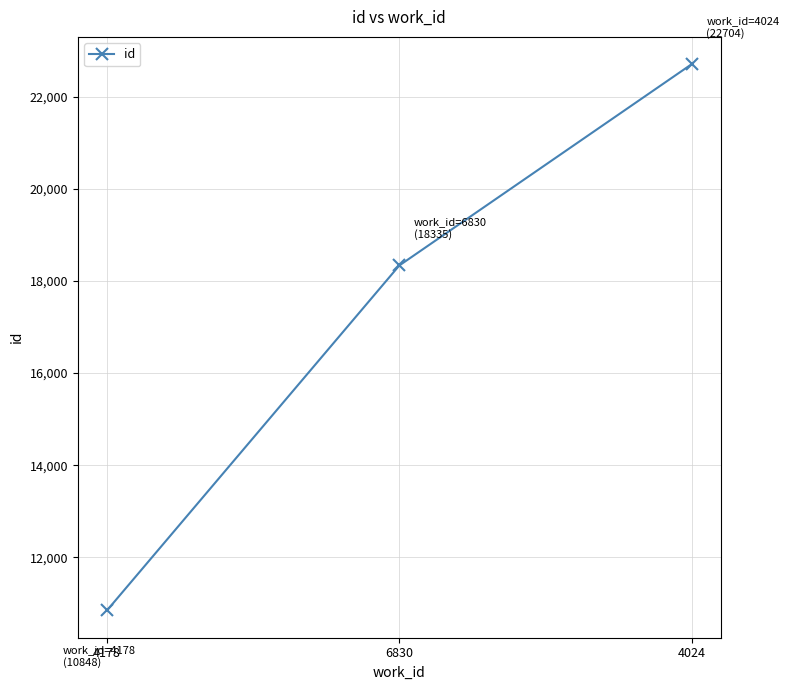

Where is the data nearest to the value 16776?

6830